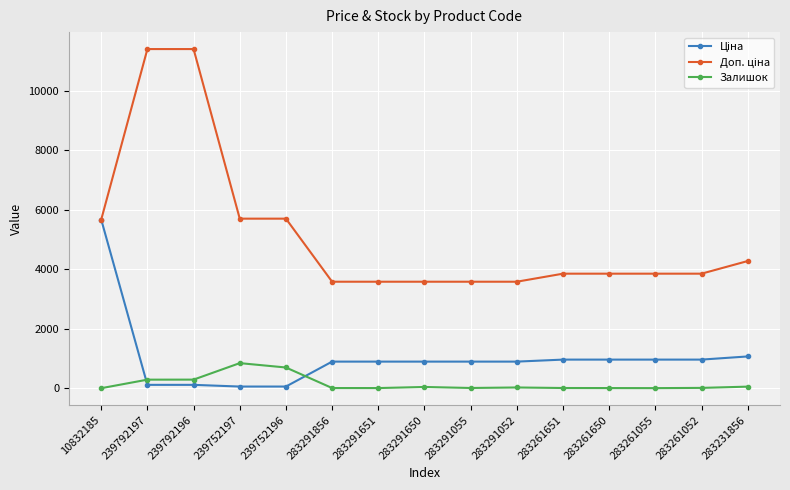

What is the difference between the Залишок values at 283291856 and 283291052?

19.0